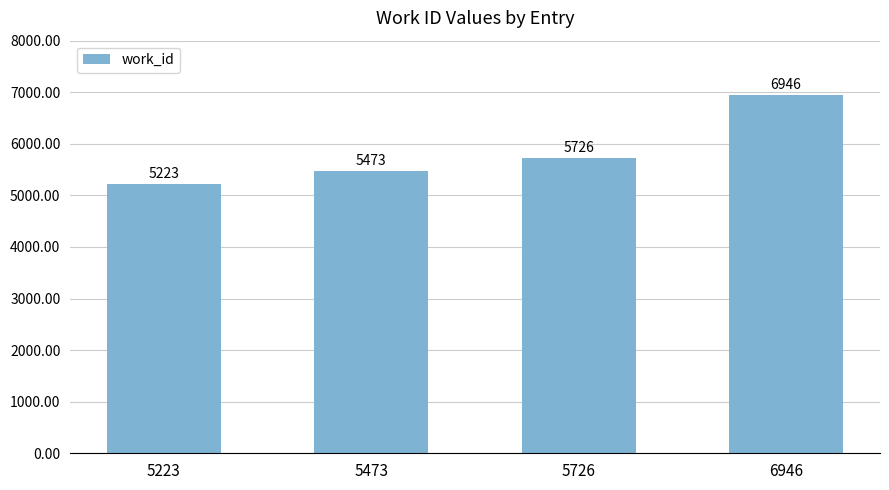

What is the smallest value displayed?

5223